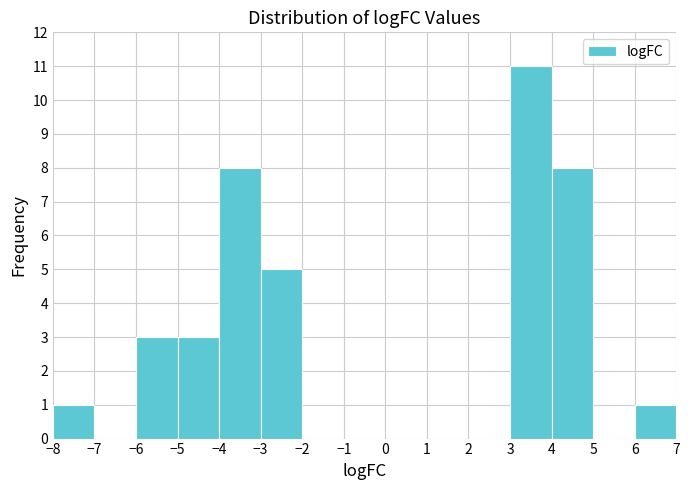

Reading left to right, transcribe this chart: for each bar, give the range it covers on the x-axis and its height. The values are not printed on the chart, so give them approximately, as read against the axis.

-8 to -7: 1
-7 to -6: 0
-6 to -5: 3
-5 to -4: 3
-4 to -3: 8
-3 to -2: 5
-2 to -1: 0
-1 to 0: 0
0 to 1: 0
1 to 2: 0
2 to 3: 0
3 to 4: 11
4 to 5: 8
5 to 6: 0
6 to 7: 1